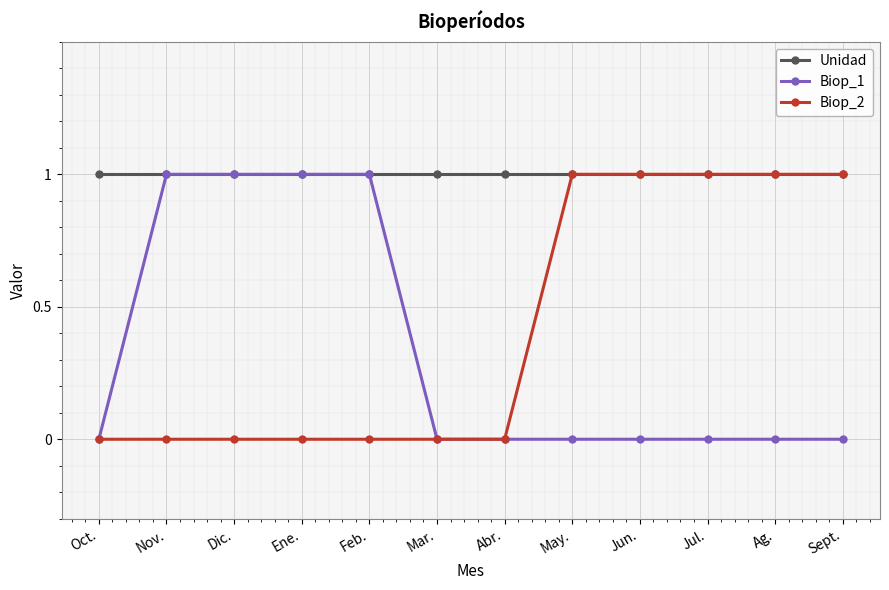

What is the maximum value shown in the chart?

1